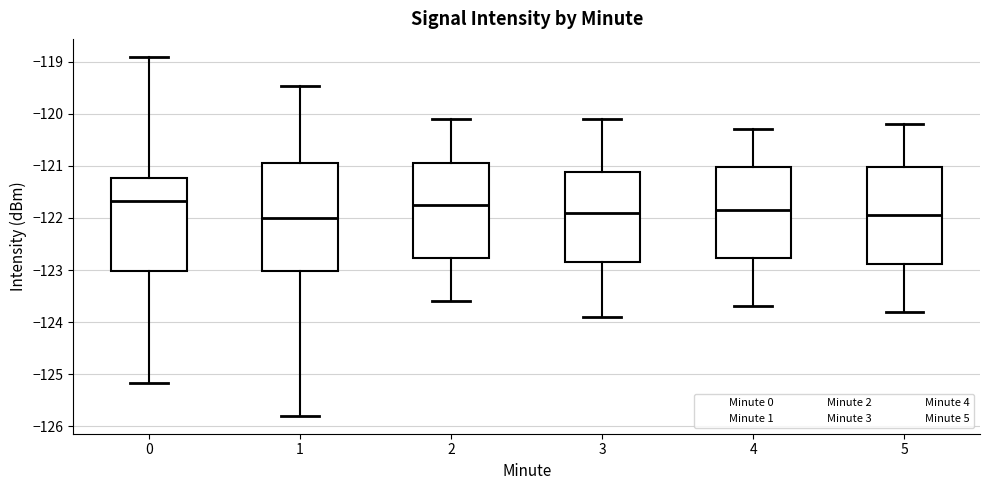

Reading left to right, read every box against the y-axis: the position of its median line, the range the box covers, and the ends of its whiskers. The values are not printed on the chart, so give them approximately, as read against the axis.

0: median -121.7, box -123.0 to -121.2, whiskers -125.2 to -118.9
1: median -122.0, box -123.0 to -120.9, whiskers -125.8 to -119.5
2: median -121.7, box -122.8 to -120.9, whiskers -123.6 to -120.1
3: median -121.9, box -122.8 to -121.1, whiskers -123.9 to -120.1
4: median -121.8, box -122.8 to -121.0, whiskers -123.7 to -120.3
5: median -121.9, box -122.9 to -121.0, whiskers -123.8 to -120.2